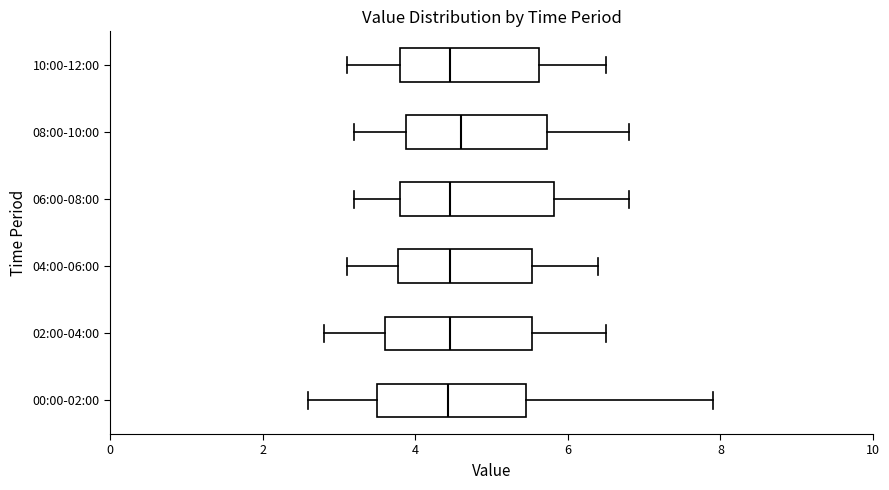

Reading bottom to top, read every box against the x-axis: the position of its median line, the range the box covers, and the ends of its whiskers. The values are not printed on the chart, so give them approximately, as read against the axis.

00:00-02:00: median 4.4, box 3.4 to 5.4, whiskers 2.6 to 8.0
02:00-04:00: median 4.4, box 3.6 to 5.6, whiskers 2.8 to 6.6
04:00-06:00: median 4.4, box 3.8 to 5.6, whiskers 3.2 to 6.4
06:00-08:00: median 4.4, box 3.8 to 5.8, whiskers 3.2 to 6.8
08:00-10:00: median 4.6, box 3.8 to 5.8, whiskers 3.2 to 6.8
10:00-12:00: median 4.4, box 3.8 to 5.6, whiskers 3.2 to 6.6